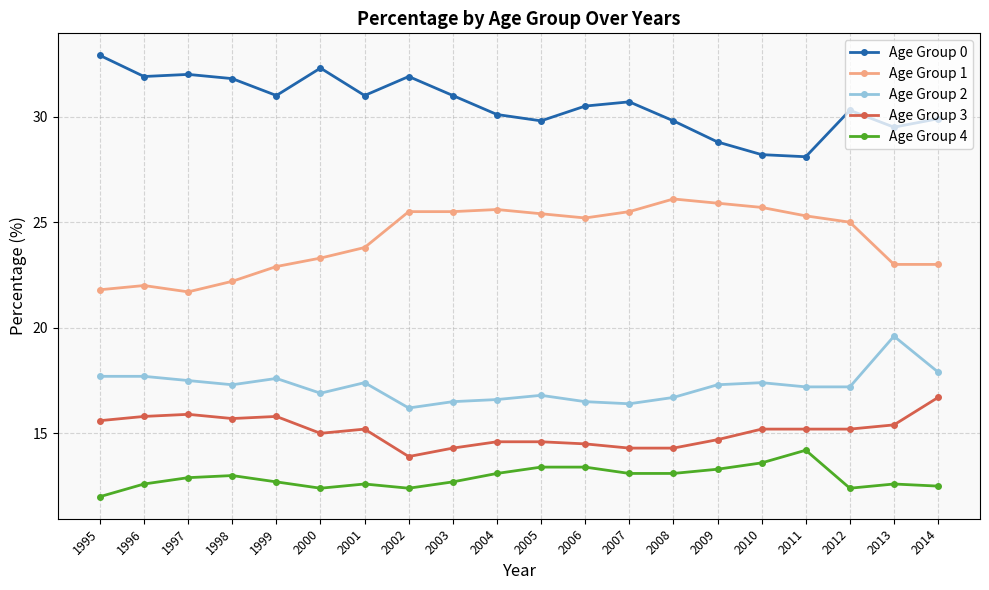

True or false: Age Group 1 and Age Group 0 intersect in this chart.

False